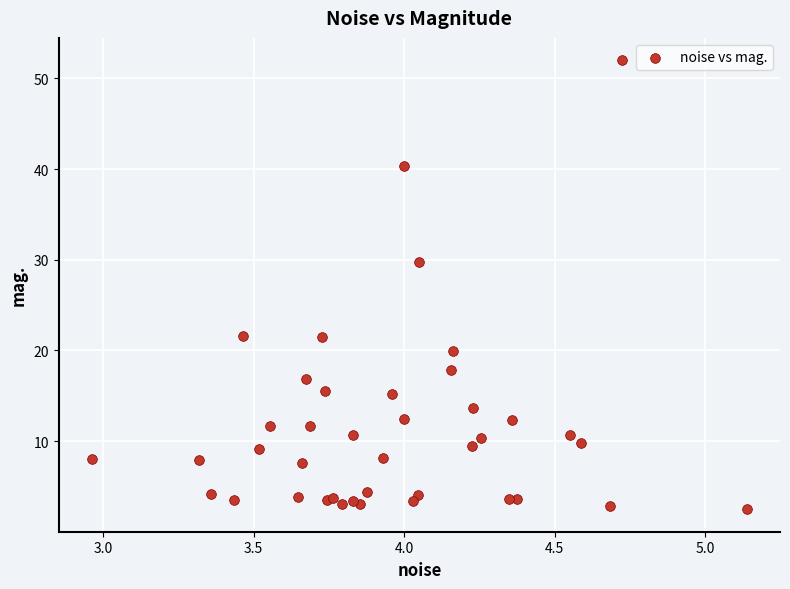

What Y value in the scatter plot is closest to 27?

29.8